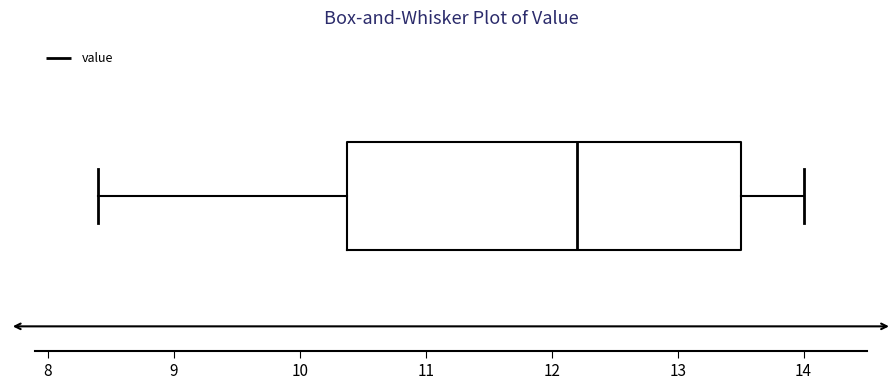

Read this box plot against the x-axis: the position of the median line, the range covered by the box, and the ends of both whiskers. The values are not printed on the chart, so give them approximately, as read against the axis.

median 12.2, box 10.4 to 13.5, whiskers 8.4 to 14.0